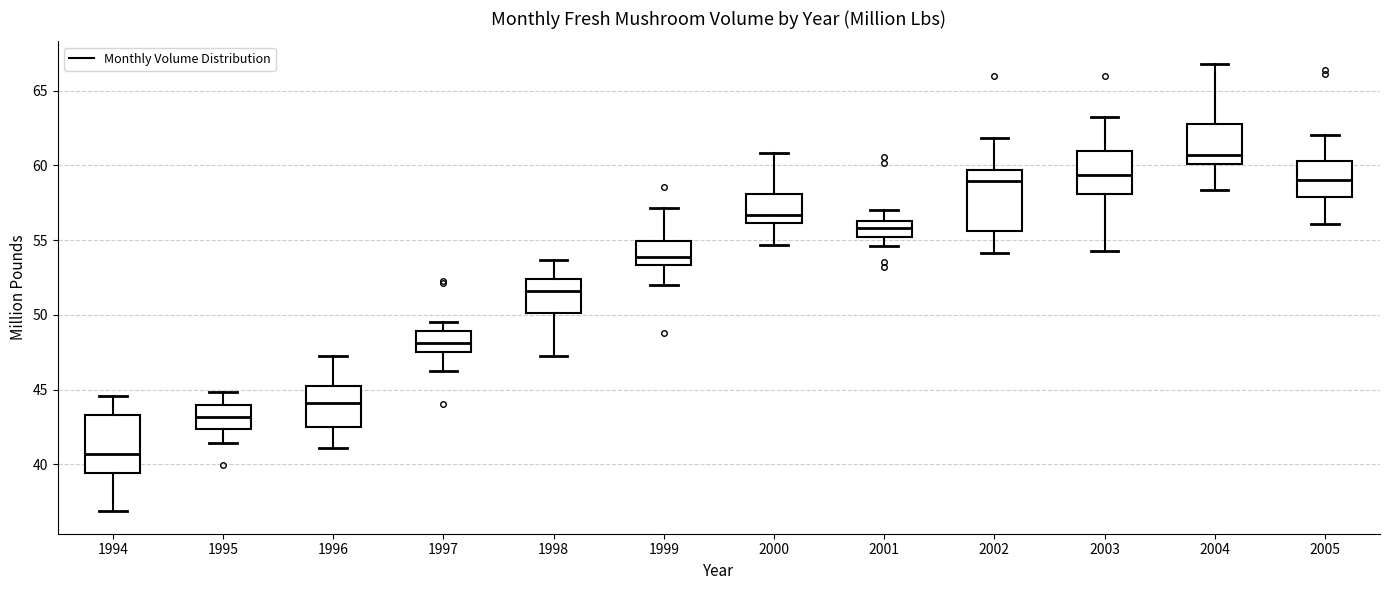

Which box's median line is the lowest?

1994